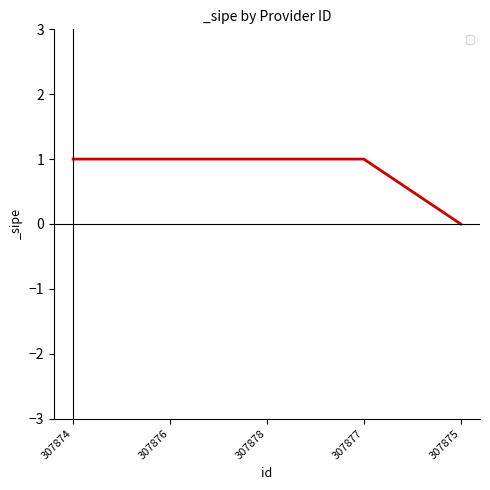

At which category does the chart reach its minimum across all series?

307875